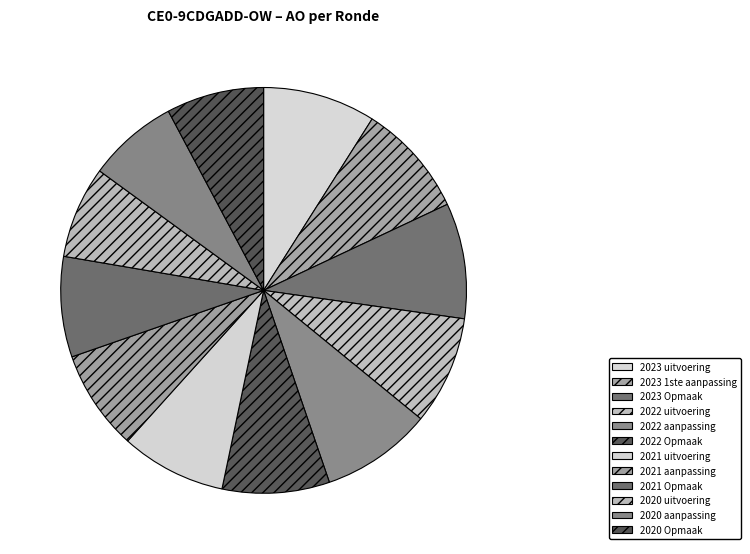

Between 2020 aanpassing and 2021 uitvoering, which is larger?

2021 uitvoering